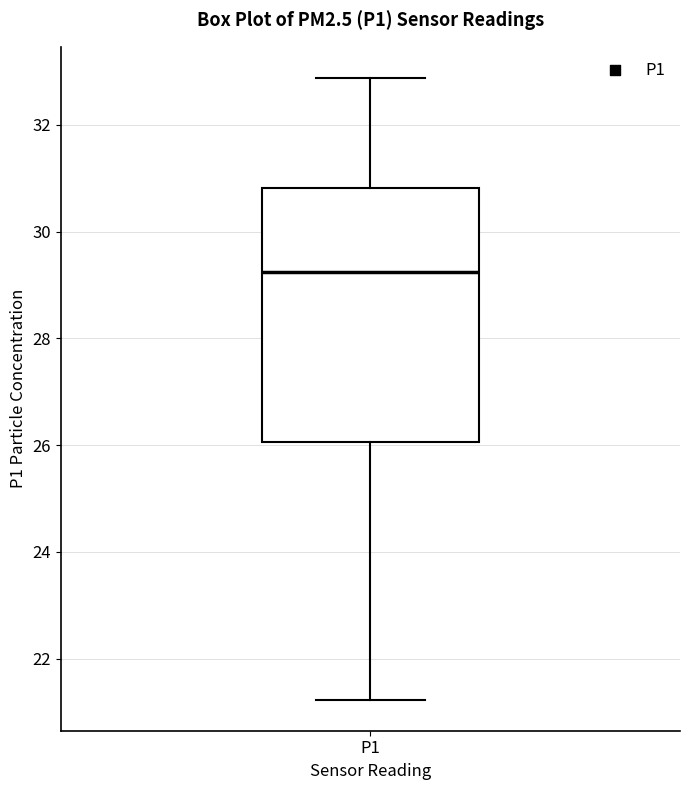

Where does the lower whisker of the box for P1 end on the y-axis? The values are not printed on the chart, so give them approximately, as read against the axis.

21.2